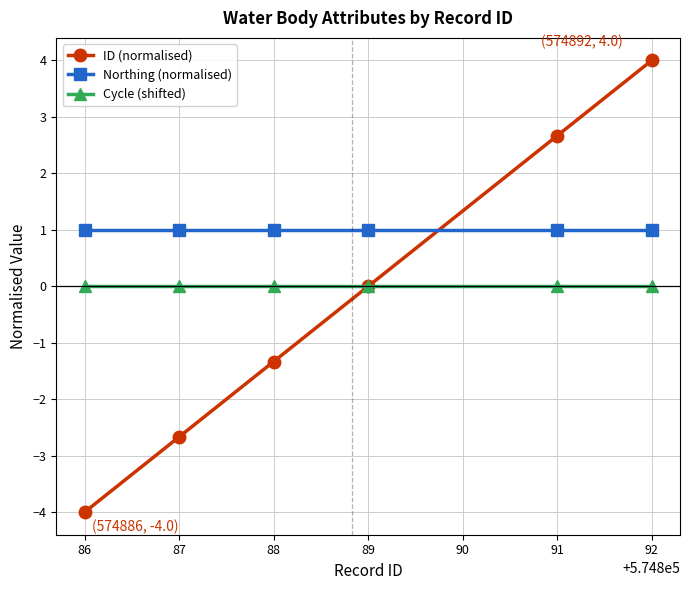

Where is ID (normalised) nearest to the value 0?

89